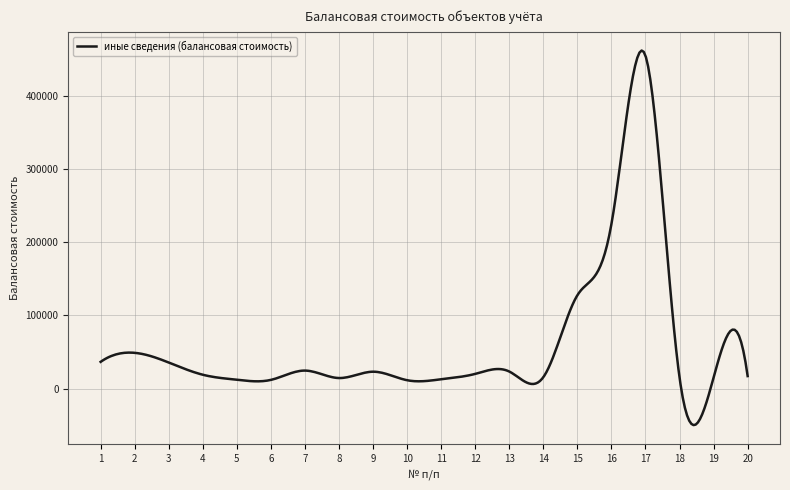

How many lines are shown in the chart?

1